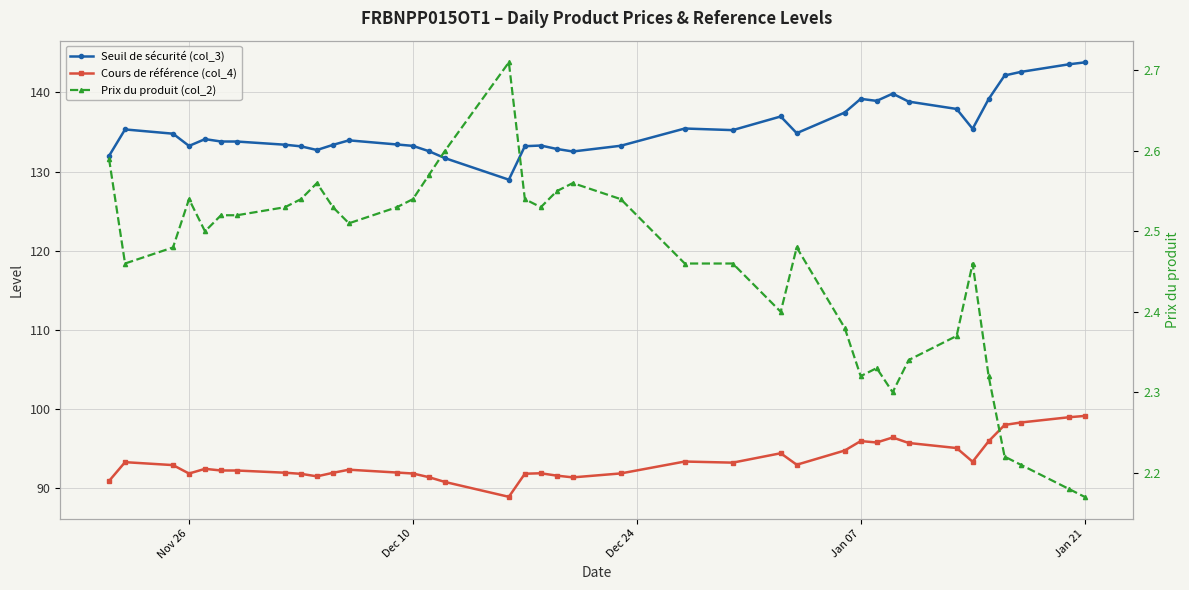

The Cours de référence (col_4) series shows 136.5 at Jan 07. True or false?

False